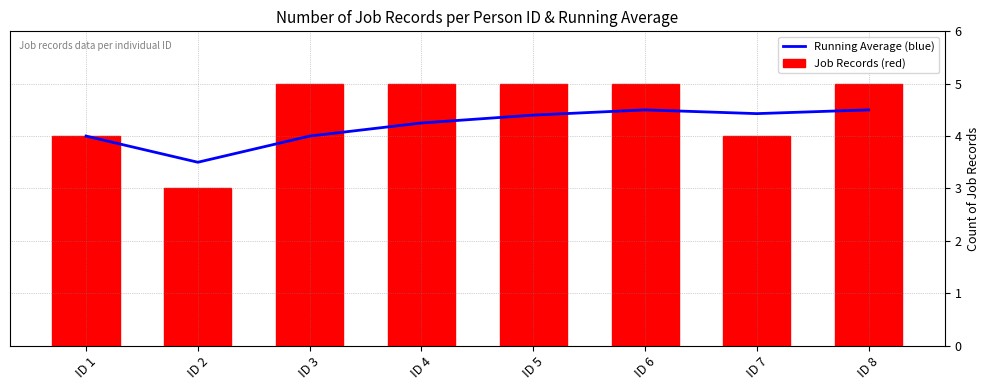

True or false: Job Records (red) has a value of 1.8 at ID 6.

False